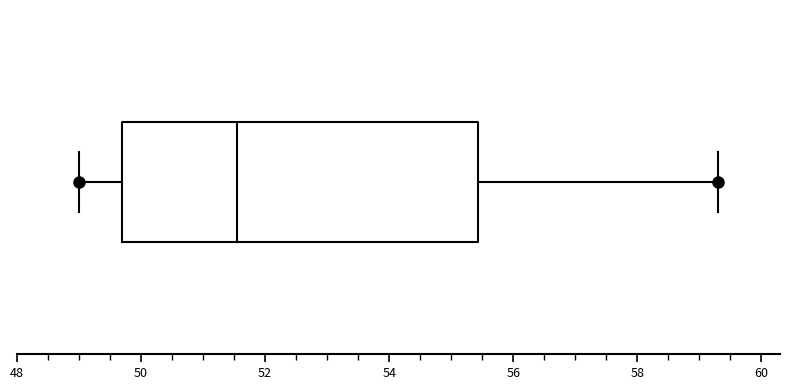

Transcribe this box plot: give where the median line is, the range the box spans, and where the two whiskers end, as read against the x-axis. The values are not printed on the chart, so give them approximately, as read against the axis.

median 51.6, box 49.8 to 55.4, whiskers 49.0 to 59.4